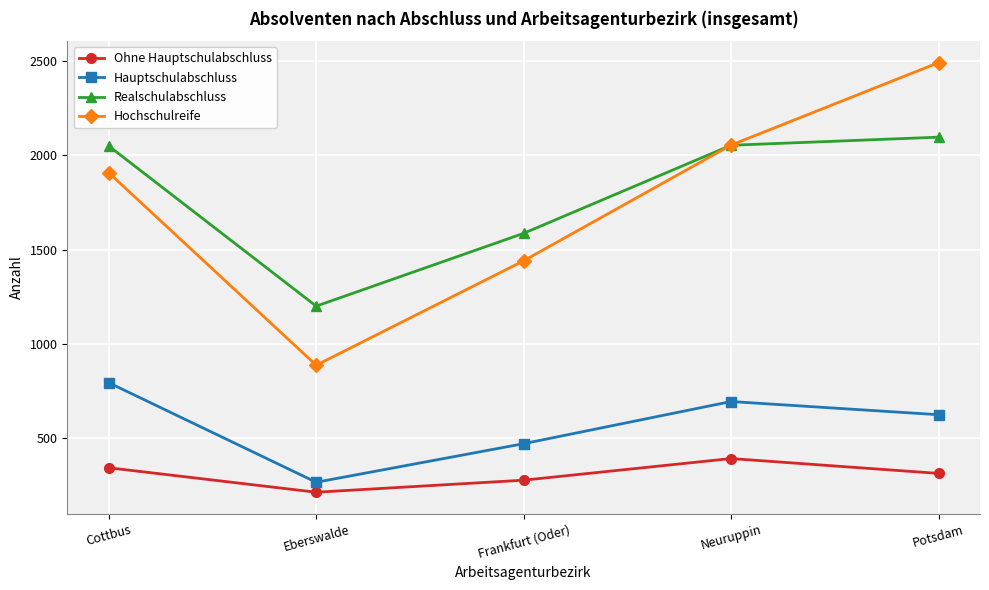

The Realschulabschluss series shows 2054 at Neuruppin. True or false?

True